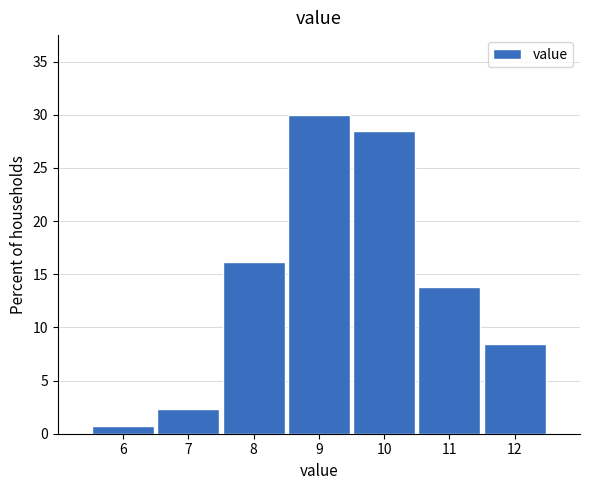

Over which range of the x-axis is the bar tallest?

8.5 to 9.5